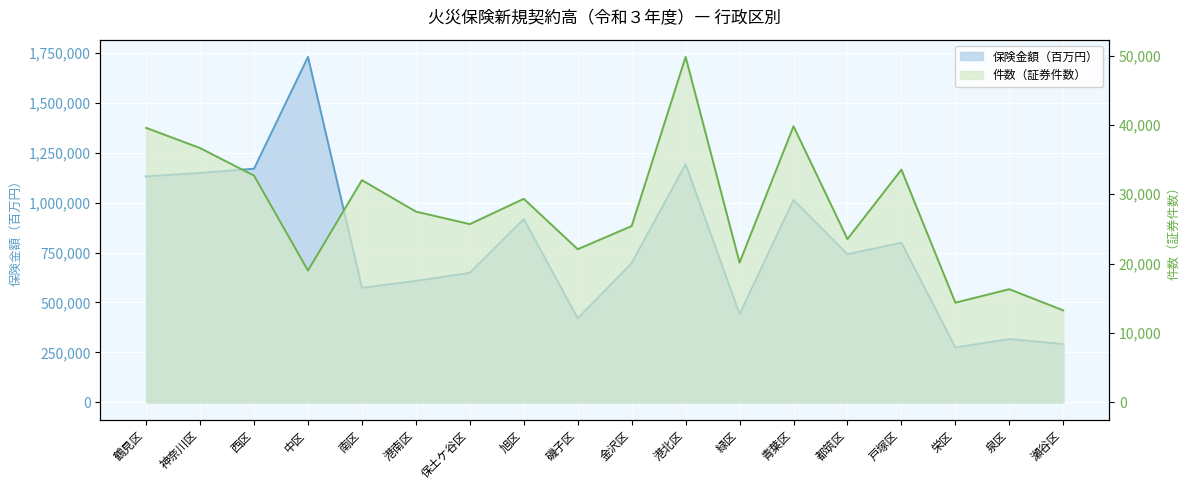

What position from the left is 緑区?

12